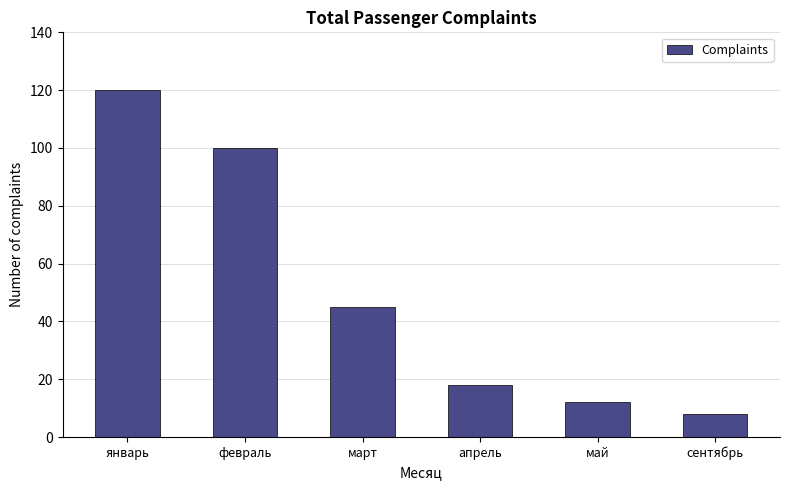

What is the ratio of the value at апрель to the value at май?

1.5